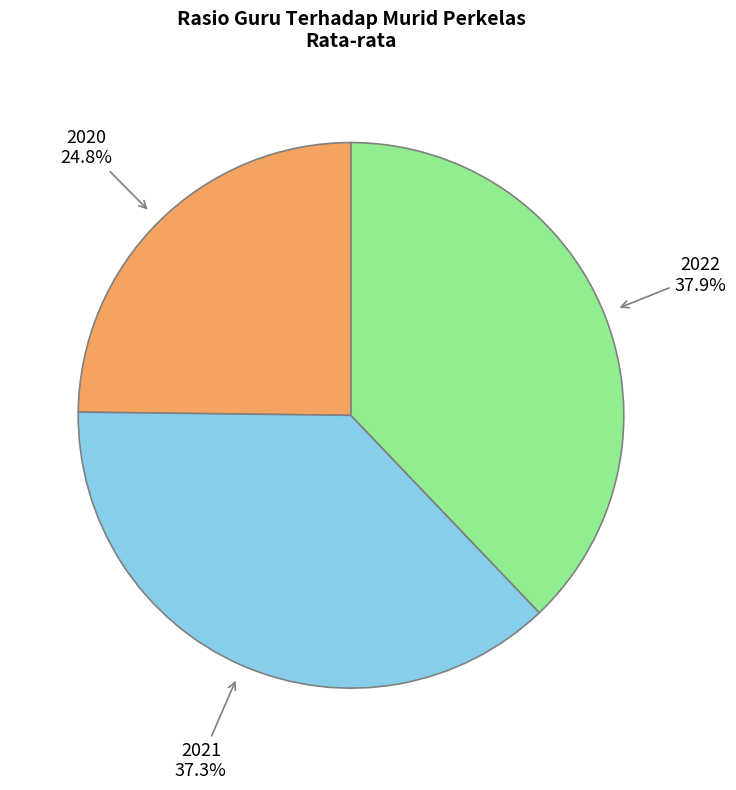

Is there a majority slice in this chart?

No